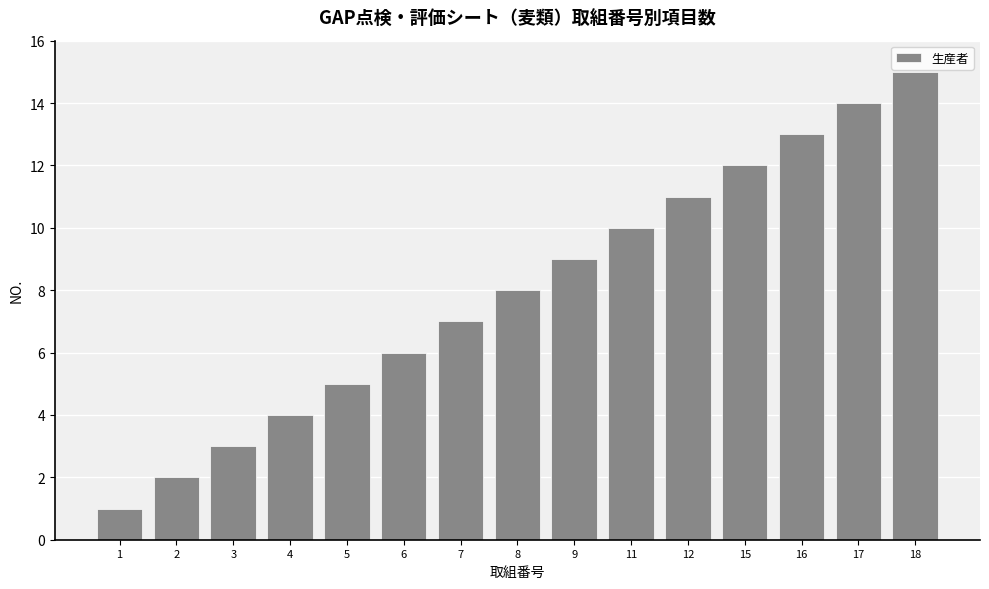

List the labels in order of value, largest first.

18, 17, 16, 15, 12, 11, 9, 8, 7, 6, 5, 4, 3, 2, 1